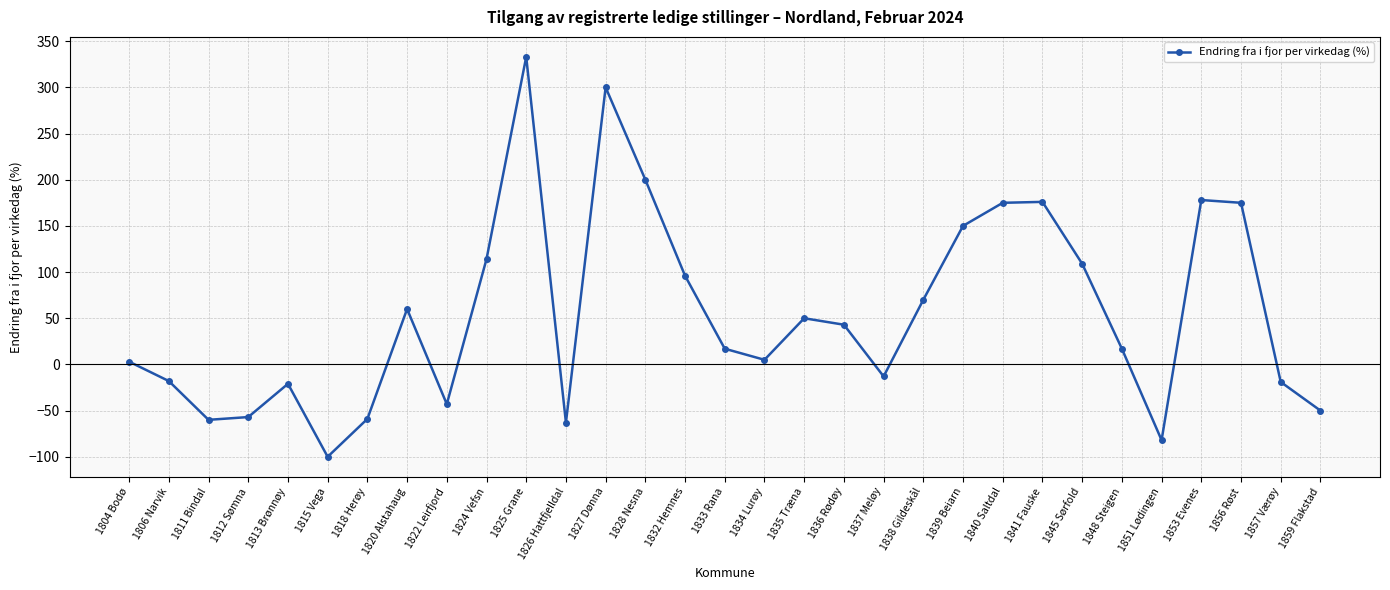

How many interior local valleys (lower than both neighbors) does the data have?

7